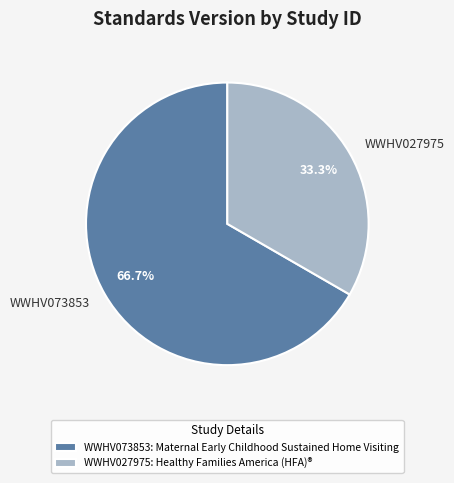

To the nearest percent, what percentage of the pie is WWHV027975?

33%